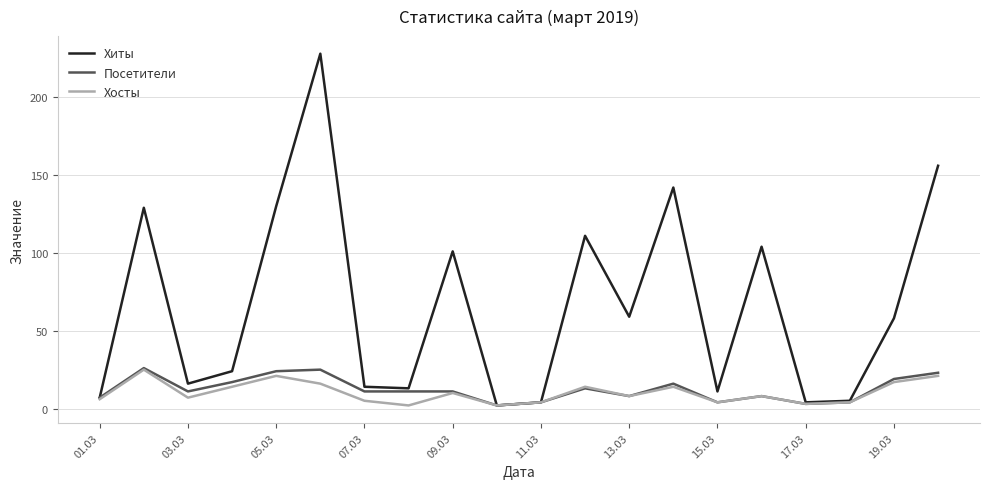

What is the maximum value for Хиты?

228